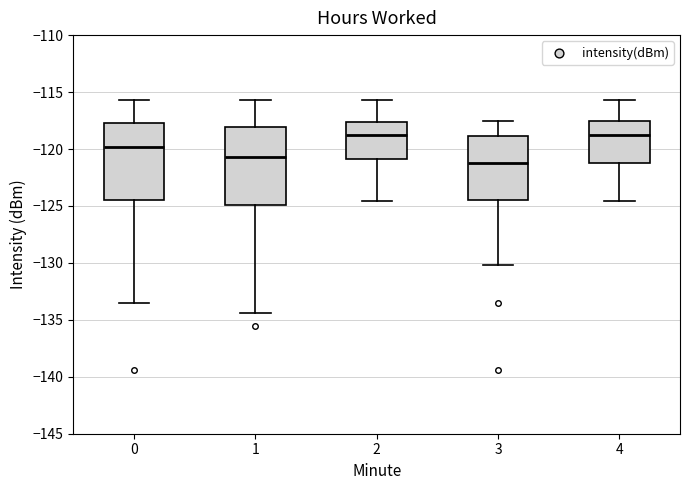

Where is the lower edge of the box at x = 1 on the y-axis? The values are not printed on the chart, so give them approximately, as read against the axis.

-125.0